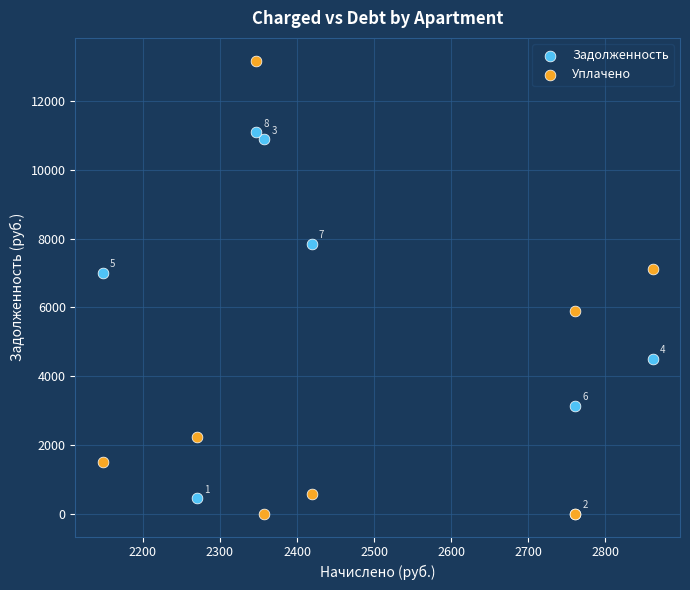

Which series reaches the maximum Y coordinate?

Уплачено